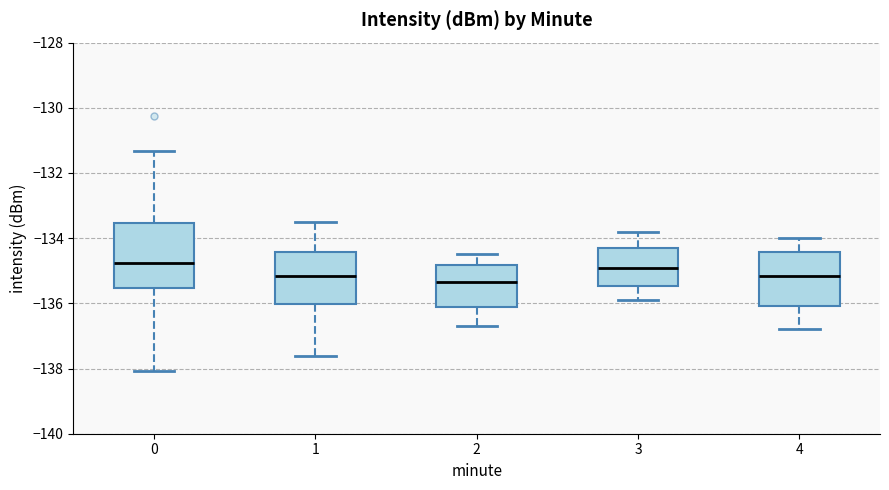

Where does the lower whisker of the box at x = 1 end on the y-axis? The values are not printed on the chart, so give them approximately, as read against the axis.

-137.6